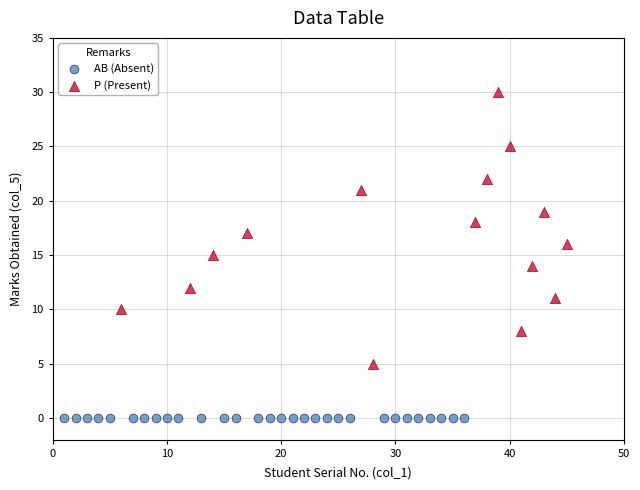

Which series reaches the maximum Y coordinate?

P (Present)